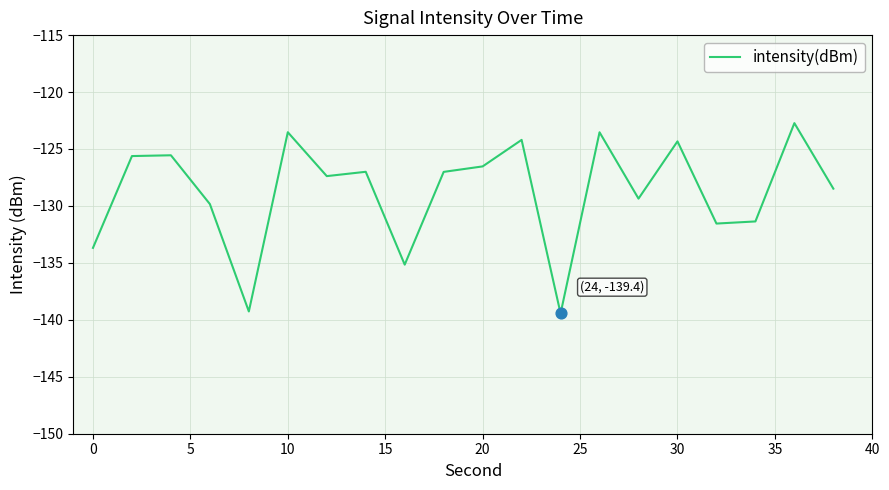

What is the maximum value shown in the chart?

-122.7